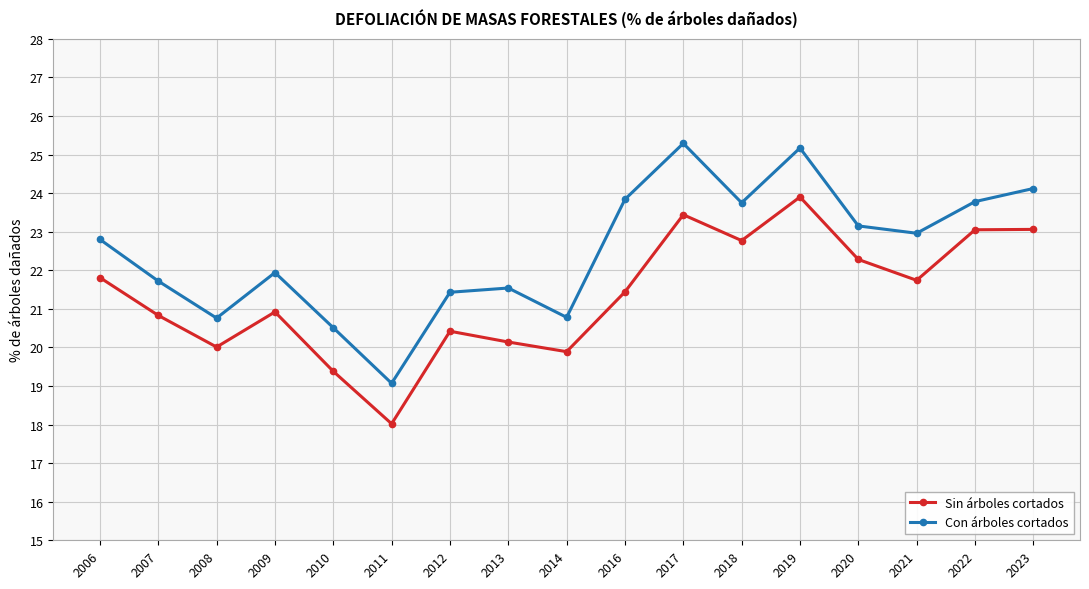

How many data points does each series have?

17